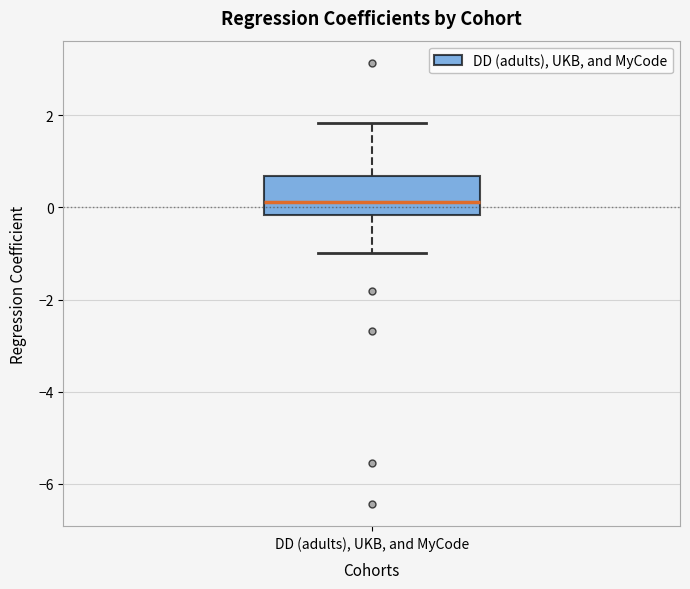

Where is the upper edge of the box for DD (adults), UKB, and MyCode on the y-axis? The values are not printed on the chart, so give them approximately, as read against the axis.

0.6